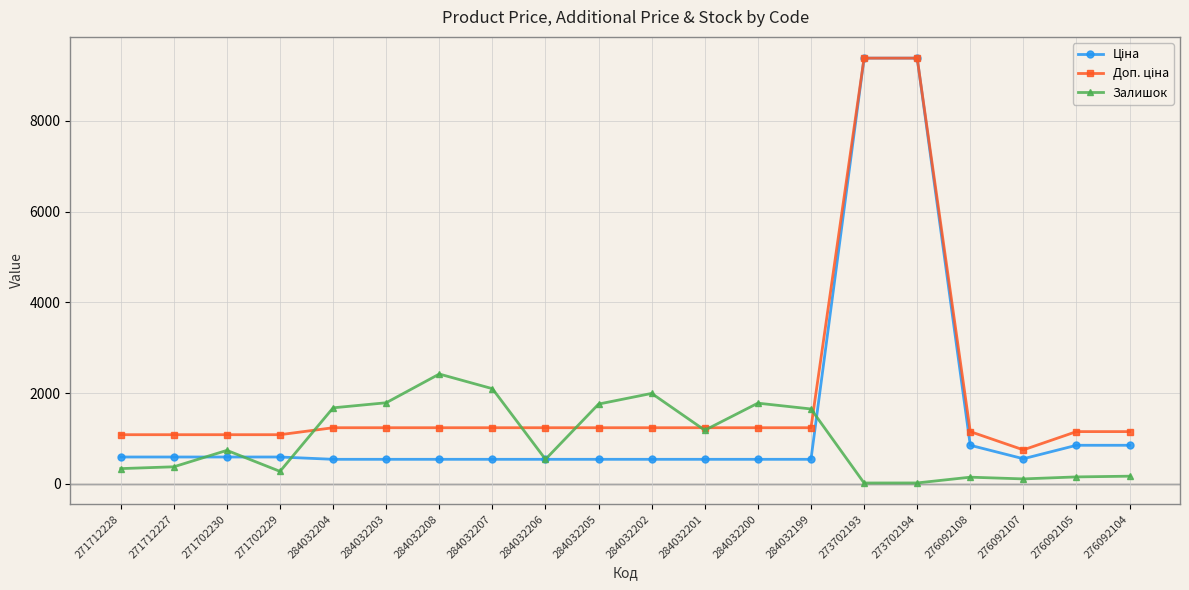

At which category does Залишок reach its first local peak?

271702230